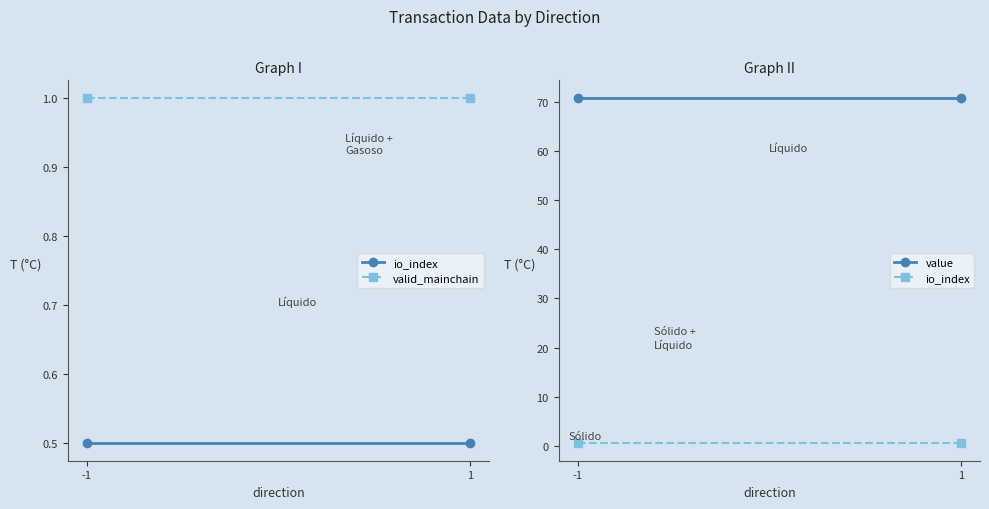

At 1, list the series in order from smallest to largest.

io_index, valid_mainchain, value